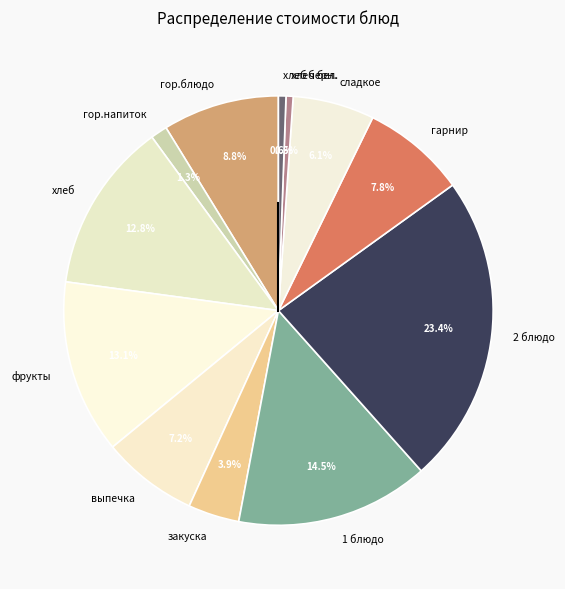

Which category has the biggest portion of the pie?

2 блюдо